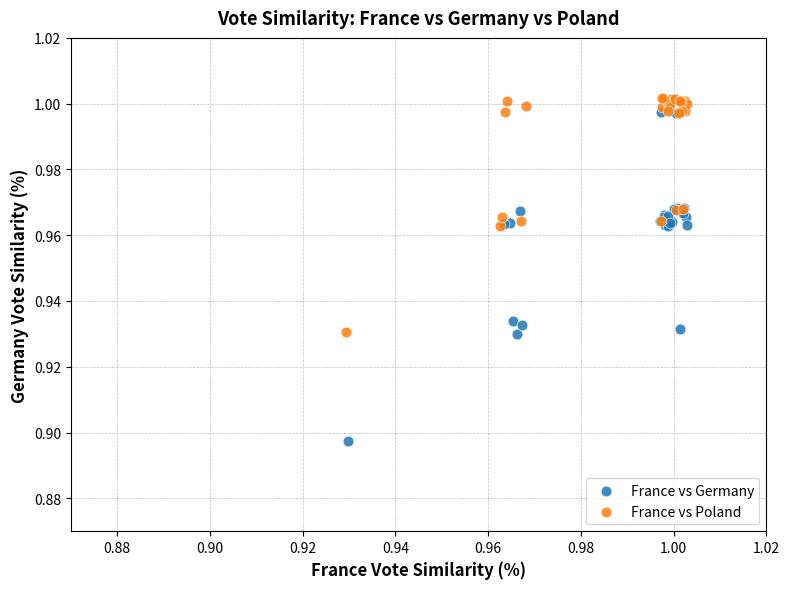

What are all the series names shown in the legend?

France vs Germany, France vs Poland